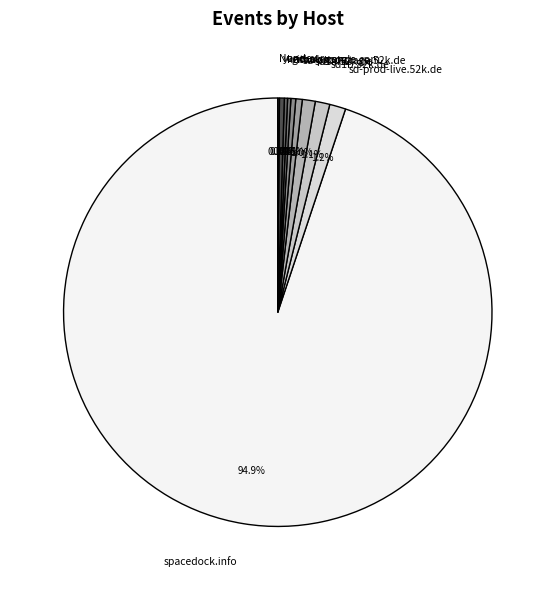

Does any single category account for the majority?

Yes